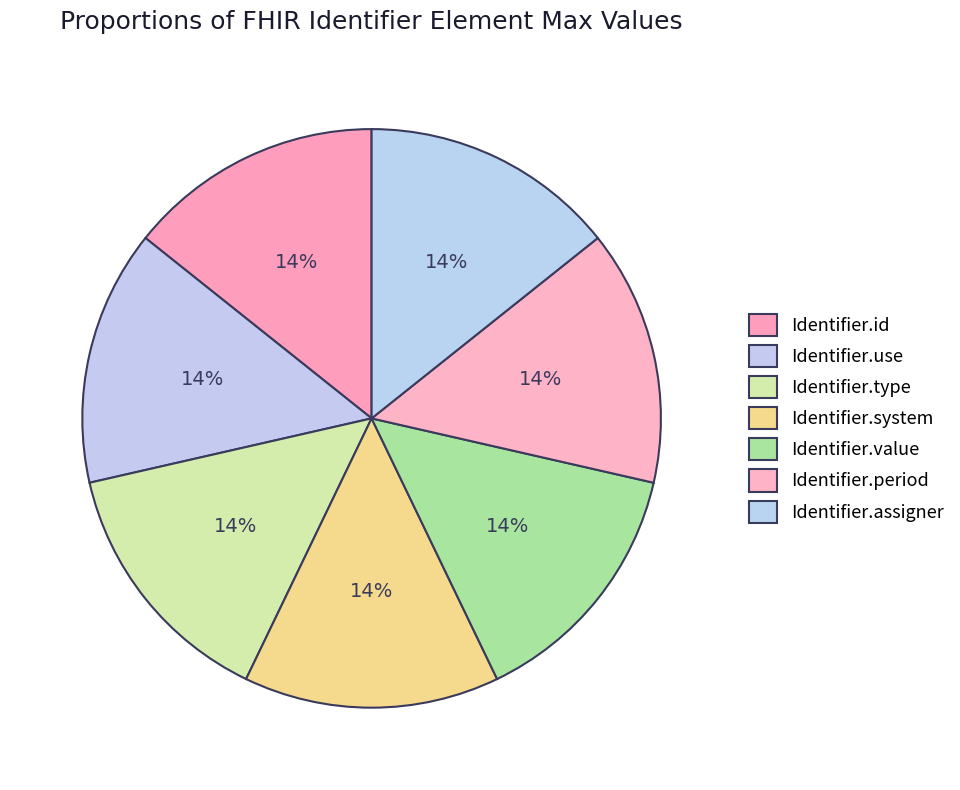

How many segments does this pie chart have?

7